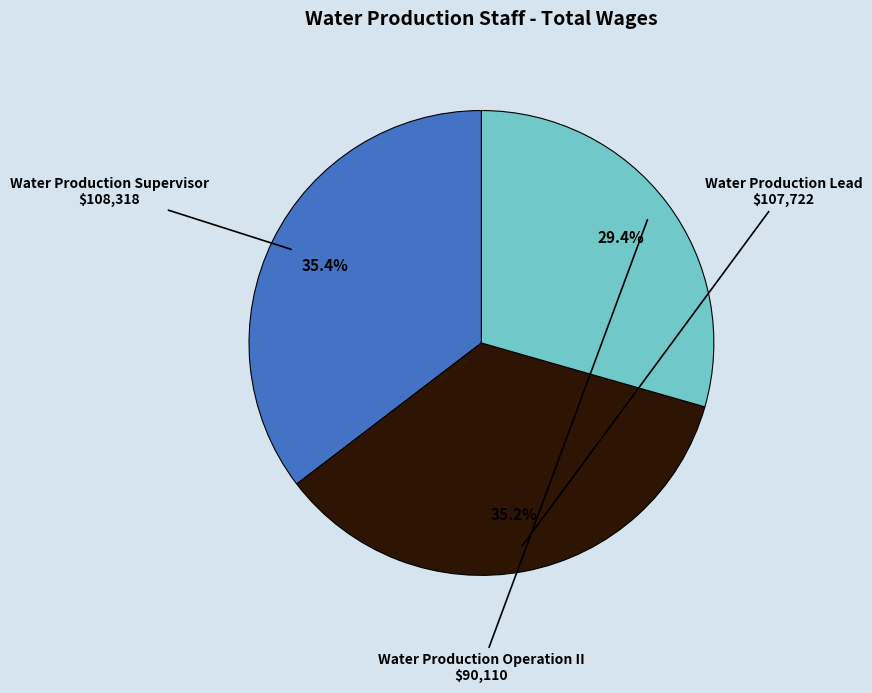

Does Water Production Operation II account for over 50% of the chart?

No